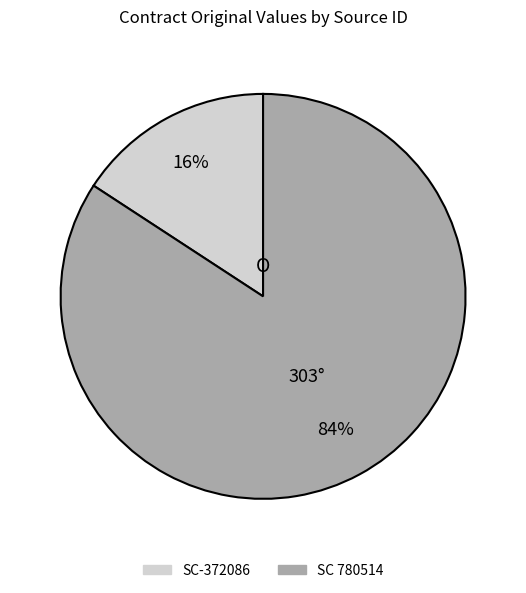

What is the smallest slice in the pie chart?

SC-372086